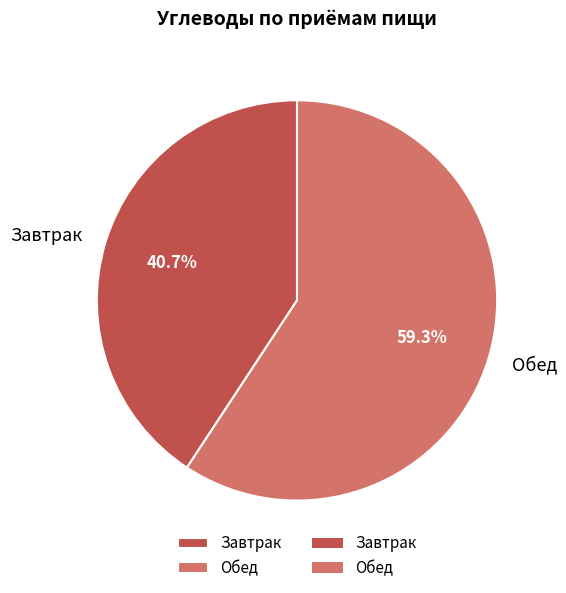

To the nearest percent, what is the average slice percentage?

50%